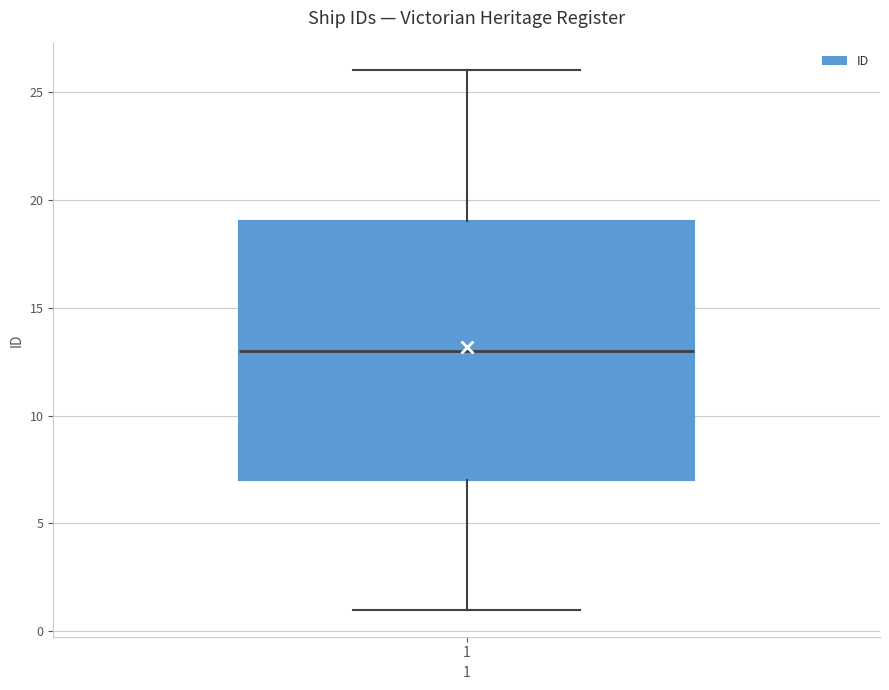

Read this box plot against the y-axis: the position of the median line, the range covered by the box, and the ends of both whiskers. The values are not printed on the chart, so give them approximately, as read against the axis.

median 13, box 7 to 19, whiskers 1 to 26